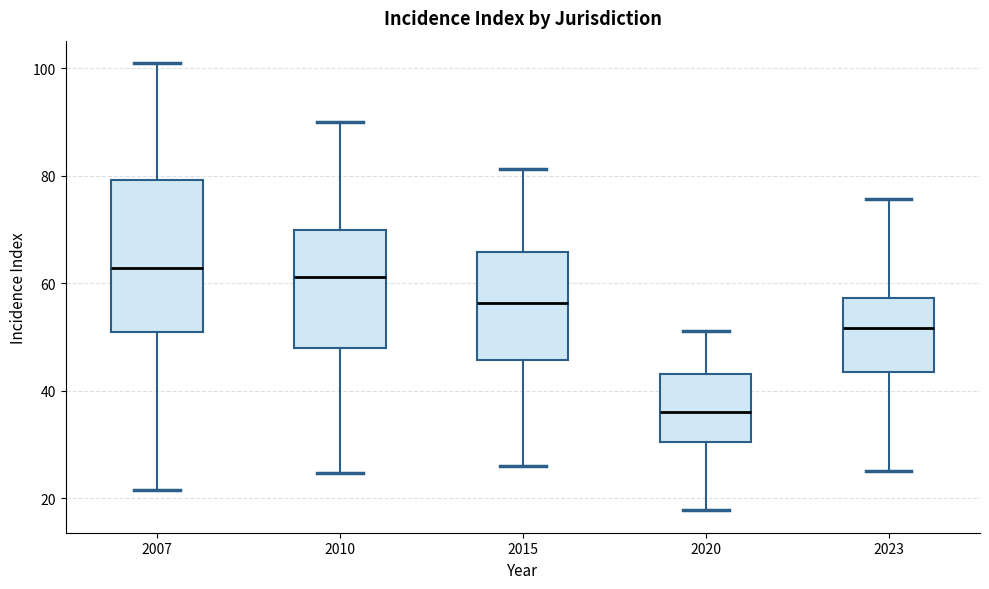

Where is the upper edge of the box at x = 2023 on the y-axis? The values are not printed on the chart, so give them approximately, as read against the axis.

58